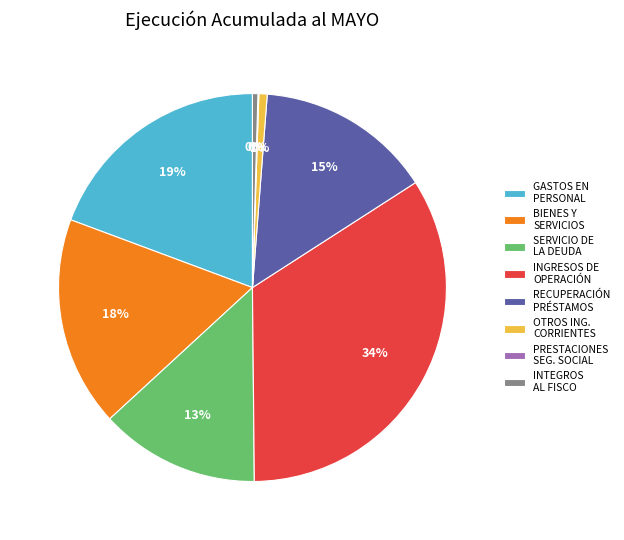

To the nearest percent, what is the difference between the INTEGROS AL FISCO and GASTOS EN PERSONAL slice percentages?

19%